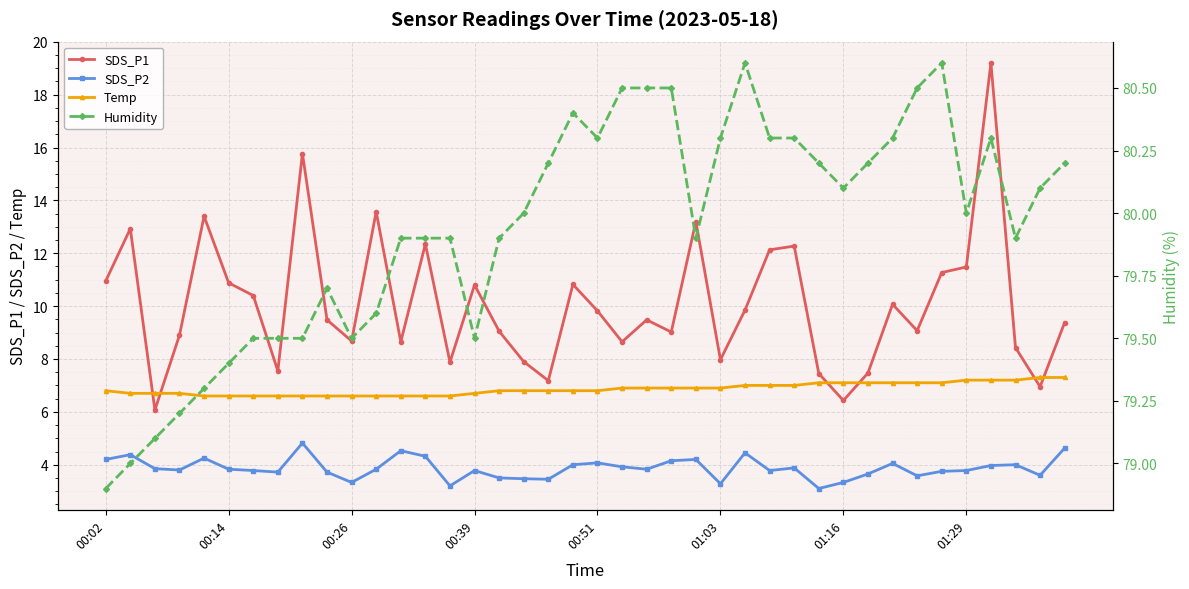

Reading left to right, list all the values displayed in this chart.

SDS_P1: 10.9	12.9	6.1	8.9	13.4	10.9	10.4	7.5	15.8	9.5	8.7	13.6	8.7	12.3	7.9	10.8	9.1	7.9	7.2	10.8	9.8	8.7	9.5	9.0	13.2	8.0	9.8	12.1	12.3	7.5	6.4	7.5	10.1	9.1	11.3	11.5	19.2	8.4	7.0	9.4
SDS_P2: 4.2	4.4	3.9	3.8	4.2	3.8	3.8	3.7	4.8	3.7	3.3	3.8	4.5	4.3	3.2	3.8	3.5	3.5	3.5	4.0	4.1	3.9	3.8	4.2	4.2	3.3	4.5	3.8	3.9	3.1	3.3	3.6	4.0	3.6	3.8	3.8	4.0	4.0	3.6	4.6
Temp: 6.8	6.7	6.7	6.7	6.6	6.6	6.6	6.6	6.6	6.6	6.6	6.6	6.6	6.6	6.6	6.7	6.8	6.8	6.8	6.8	6.8	6.9	6.9	6.9	6.9	6.9	7.0	7.0	7.0	7.1	7.1	7.1	7.1	7.1	7.1	7.2	7.2	7.2	7.3	7.3
Humidity: 78.9	79.0	79.1	79.2	79.3	79.4	79.5	79.5	79.5	79.7	79.5	79.6	79.9	79.9	79.9	79.5	79.9	80.0	80.2	80.4	80.3	80.5	80.5	80.5	79.9	80.3	80.6	80.3	80.3	80.2	80.1	80.2	80.3	80.5	80.6	80.0	80.3	79.9	80.1	80.2